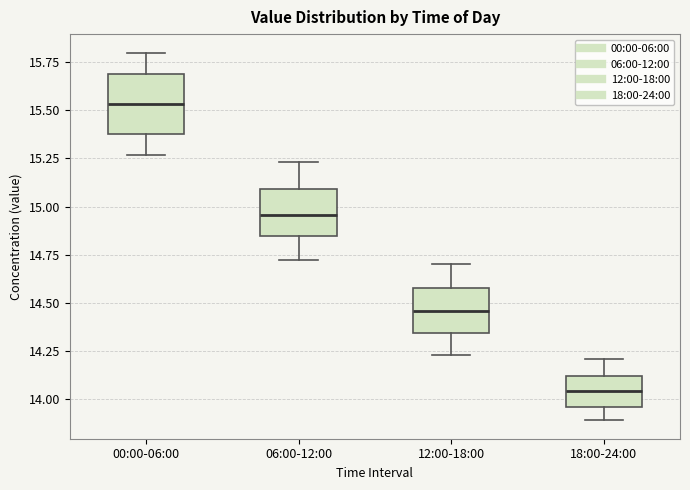

Where is the lower edge of the box for 00:00-06:00 on the y-axis? The values are not printed on the chart, so give them approximately, as read against the axis.

15.40